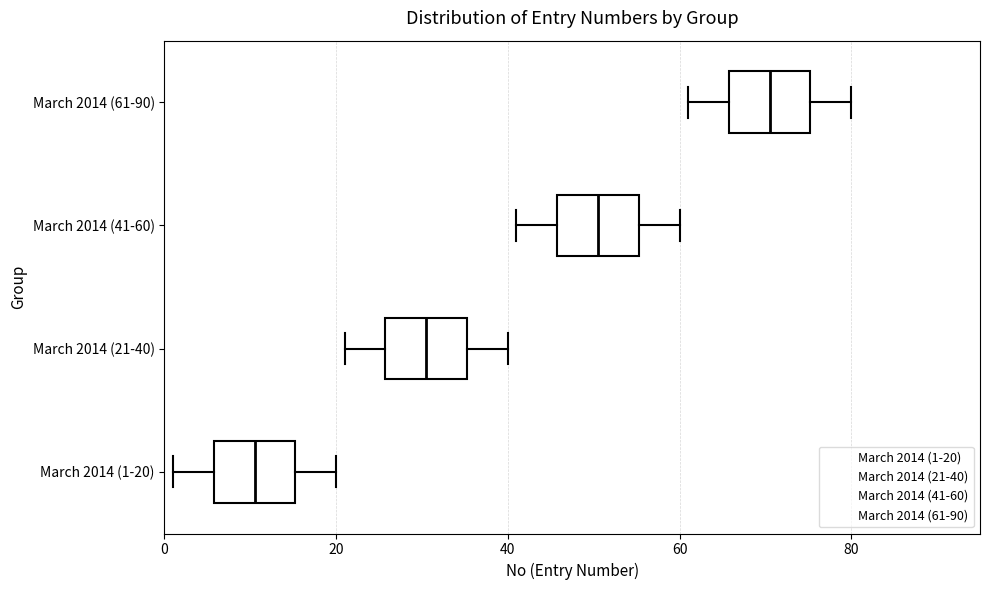

Reading bottom to top, read every box against the x-axis: the position of its median line, the range the box covers, and the ends of its whiskers. The values are not printed on the chart, so give them approximately, as read against the axis.

March 2014 (1-20): median 10, box 6 to 16, whiskers 2 to 20
March 2014 (21-40): median 30, box 26 to 36, whiskers 22 to 40
March 2014 (41-60): median 50, box 46 to 56, whiskers 42 to 60
March 2014 (61-90): median 70, box 66 to 76, whiskers 62 to 80